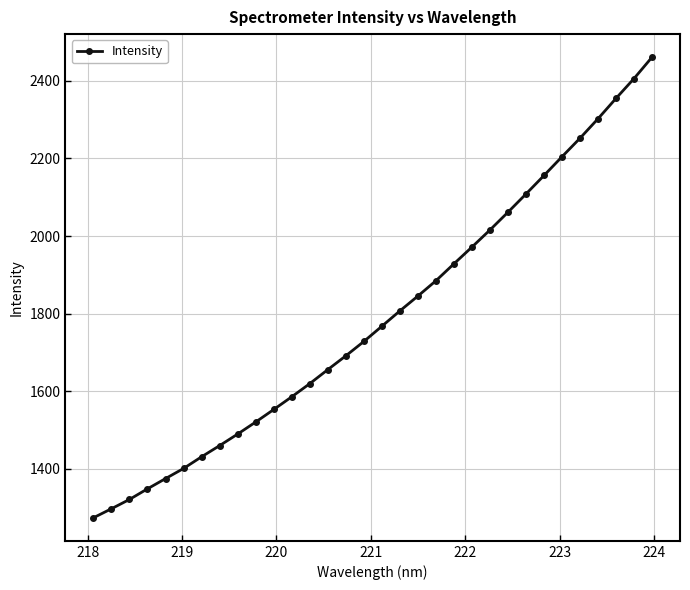

What is the difference between the maximum and minimum values?

1187.4